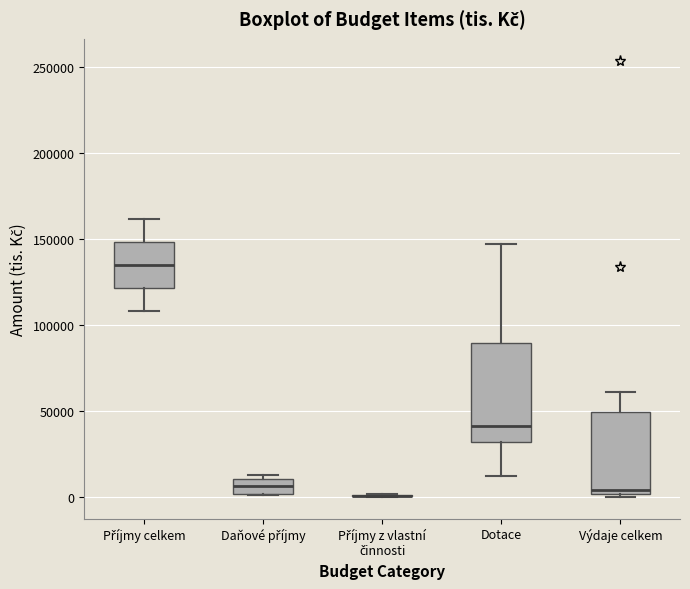

Reading left to right, transcribe this box plot: for each box, give where its median line is, the range the box spans, and where its two whiskers end, as read against the y-axis. The values are not printed on the chart, so give them approximately, as read against the axis.

Příjmy celkem: median 135000, box 120000 to 150000, whiskers 110000 to 160000
Daňové příjmy: median 5000, box 0 to 10000, whiskers 0 to 15000
Příjmy z vlastní činnosti: box collapsed to a line at 0, whiskers 0 to 0
Dotace: median 40000, box 30000 to 90000, whiskers 10000 to 145000
Výdaje celkem: median 5000, box 0 to 50000, whiskers 0 (just below the box's lower edge) to 60000